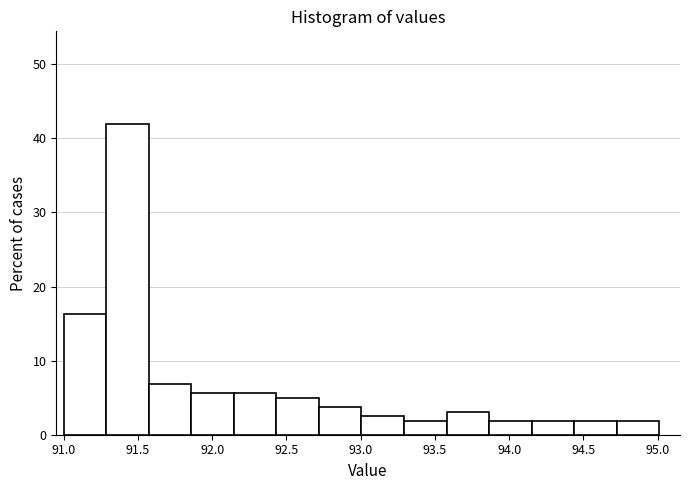

How tall is the bar that spans 91.30 to 91.55 on the x-axis? Neither the bar edges nor the heights are printed on the chart, so give them approximately, as read against the axes.

42